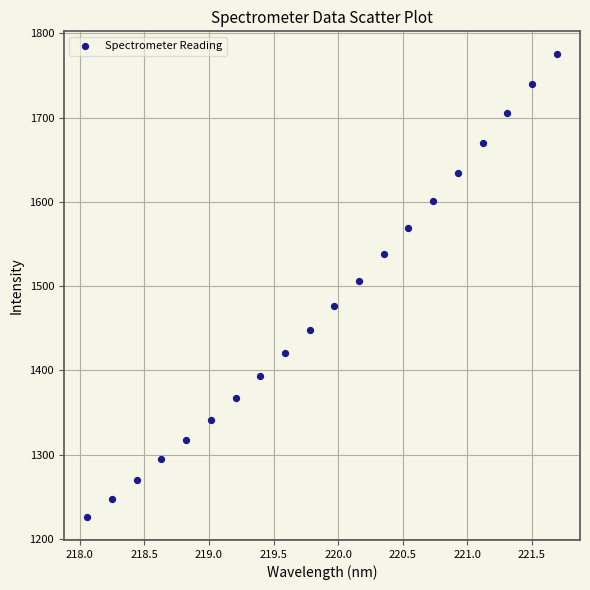

What is the range of Y values (max minus min)?

548.8